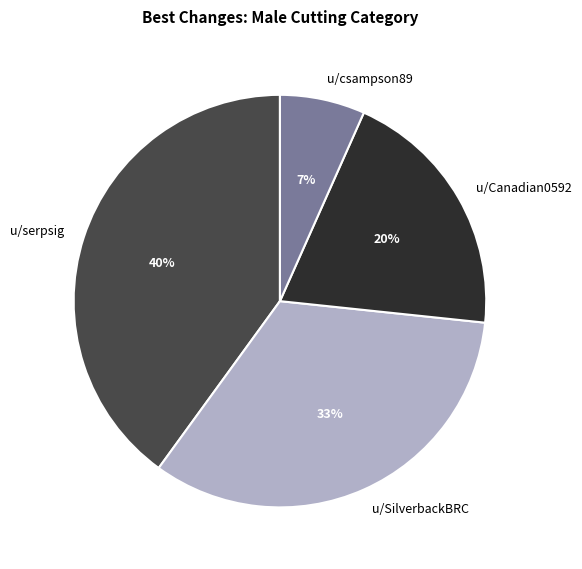

To the nearest percent, what percentage of the pie is u/SilverbackBRC?

33%